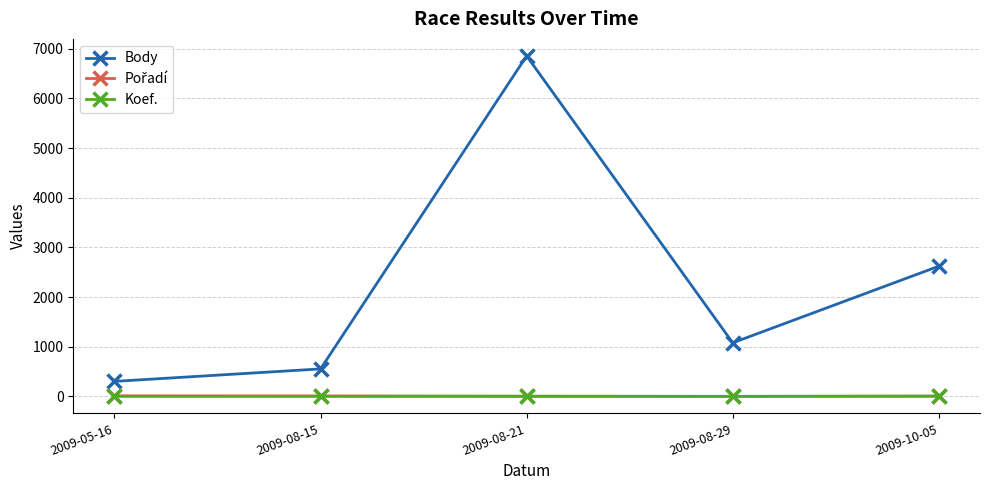

True or false: Koef. and Body intersect in this chart.

False